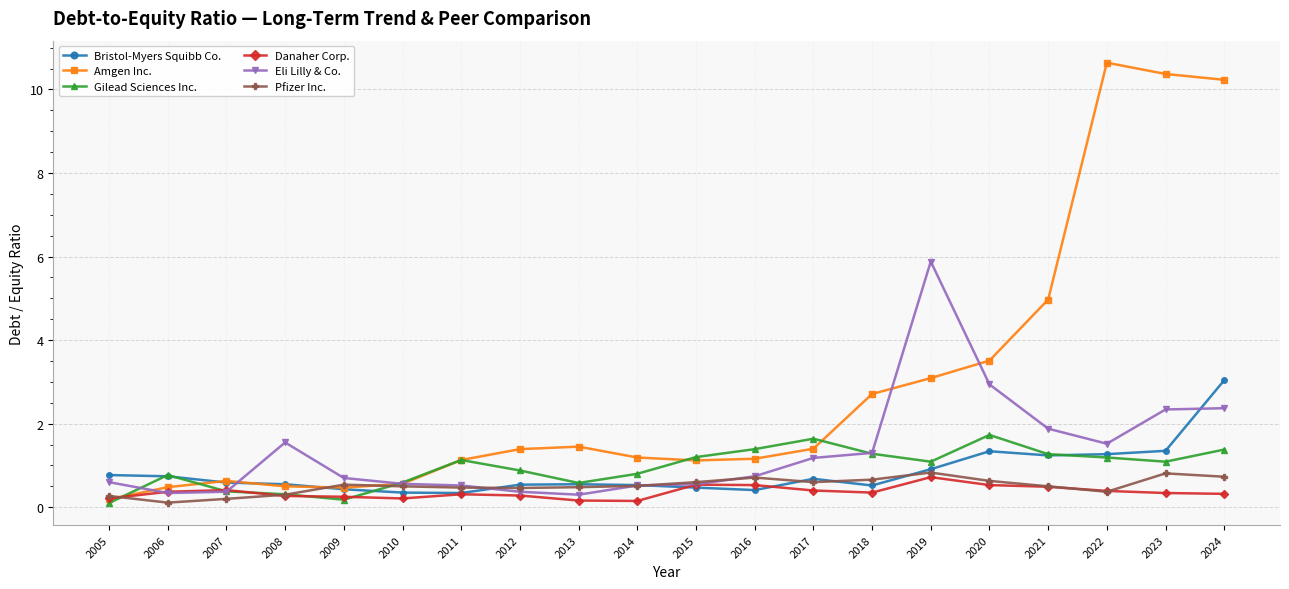

Does the chart display data point markers on the line(s)?

Yes